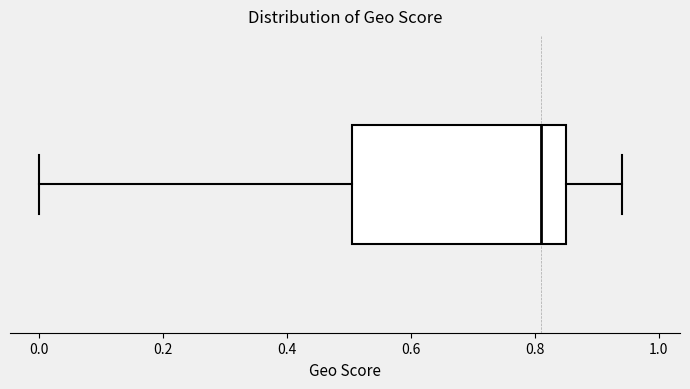

Where does the right whisker of the box end on the x-axis? The values are not printed on the chart, so give them approximately, as read against the axis.

0.94